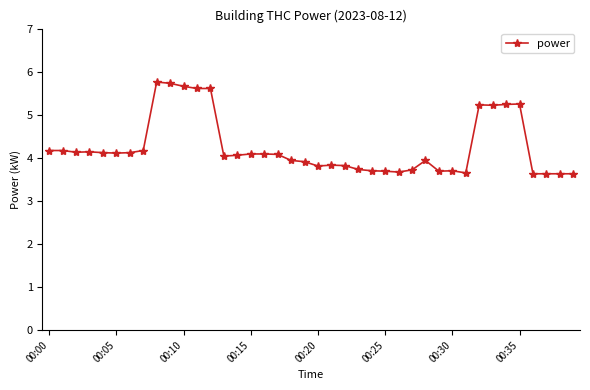

What is the difference between the second highest and minimum values?

2.1